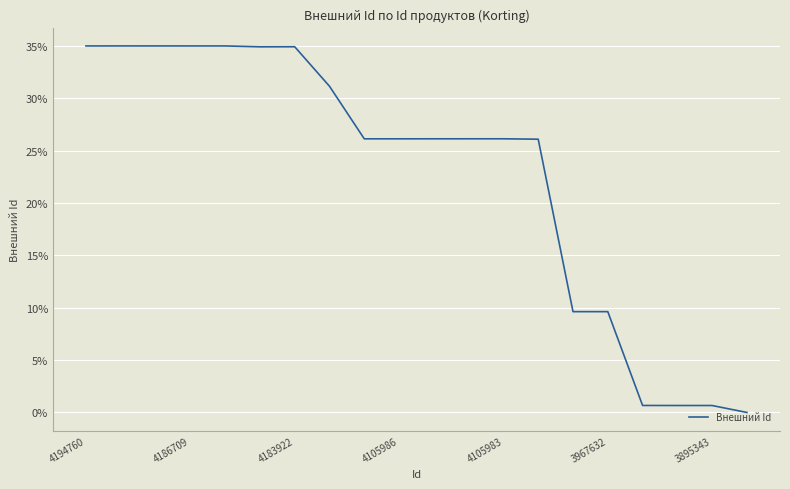

What is the difference between the maximum and second lowest values?

34.3